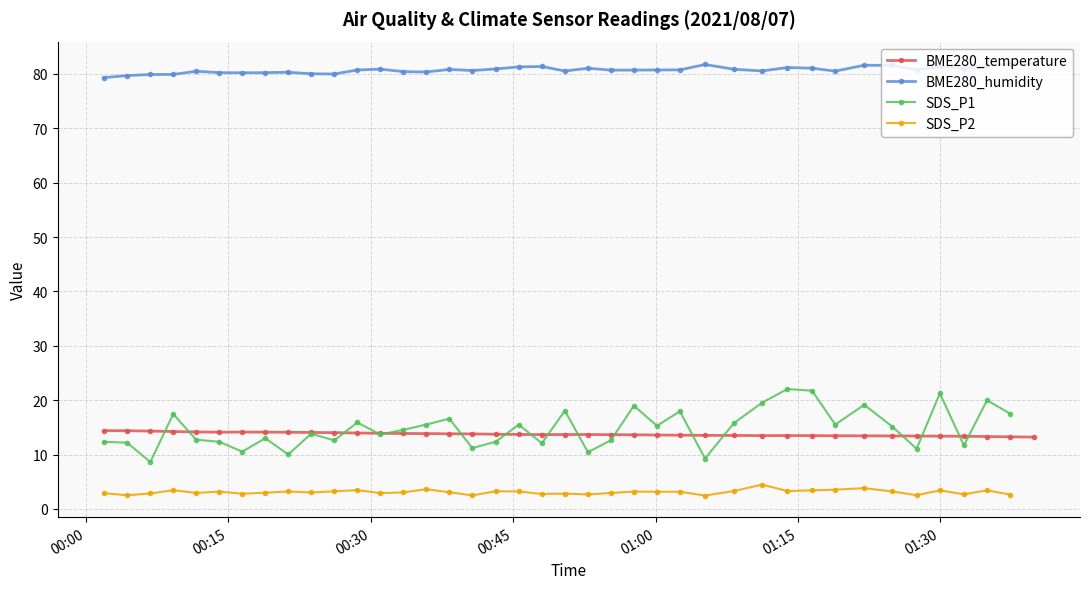

In BME280_humidity, how many points are higher than both neighbors (excluding endpoints)?

10